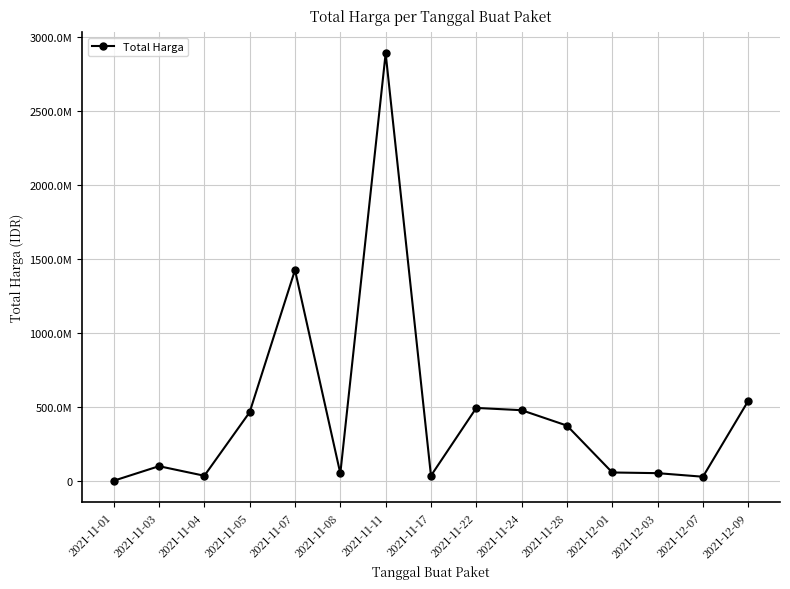

The chart shows a value of 493000000 at 2021-11-22. True or false?

True